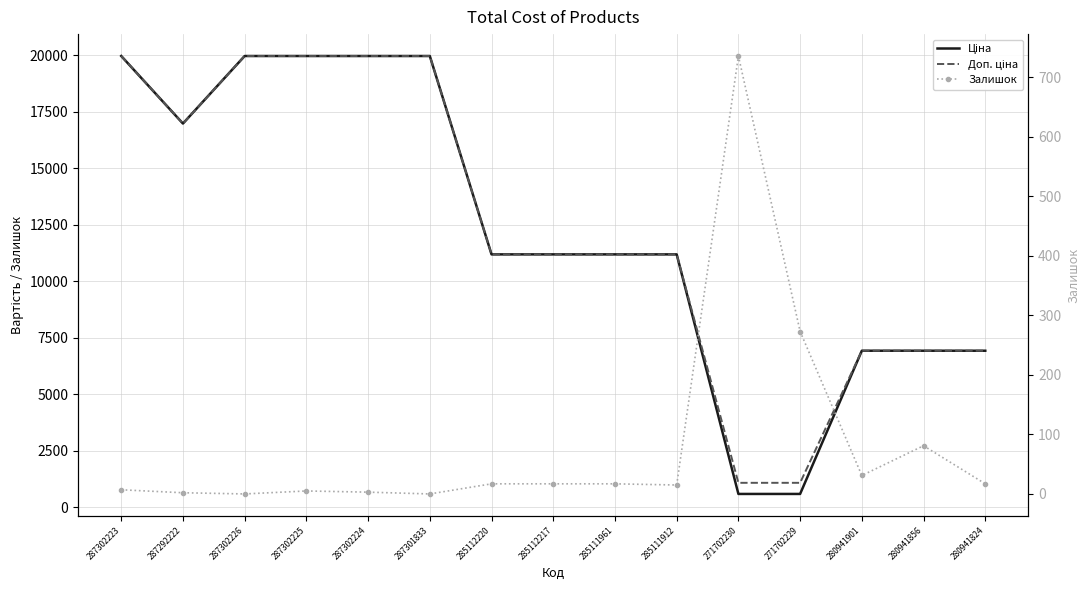

What is the highest value of the Ціна series?

19964.2